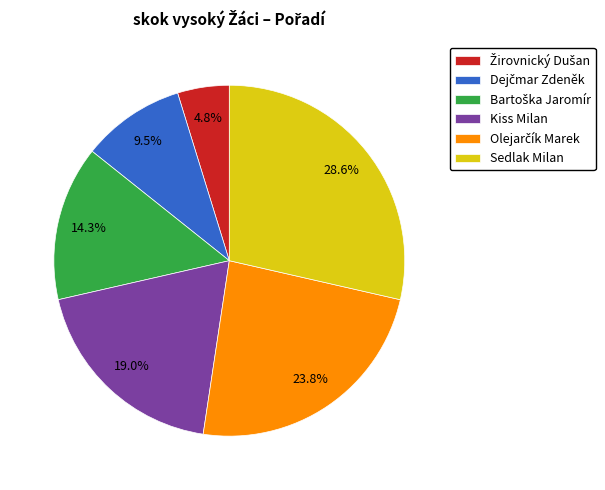

Is there any slice that represents more than half of the pie?

No